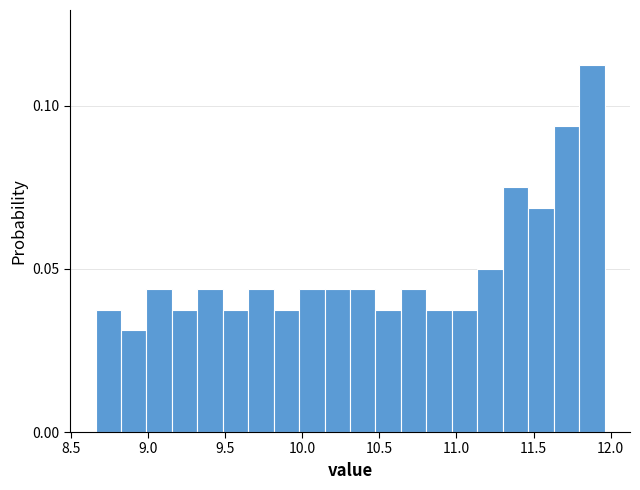

Around what value on the x-axis is the tallest bar? Give the approximate position of its centre, as read against the axis.

11.90